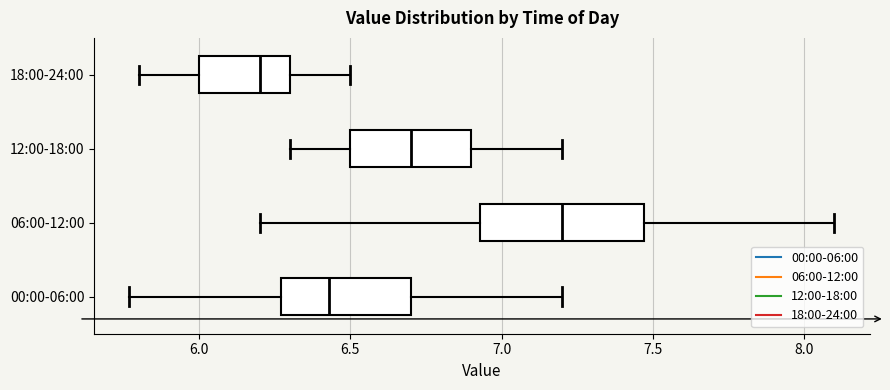

Reading bottom to top, read every box against the x-axis: the position of its median line, the range the box covers, and the ends of its whiskers. The values are not printed on the chart, so give them approximately, as read against the axis.

00:00-06:00: median 6.45, box 6.25 to 6.70, whiskers 5.75 to 7.20
06:00-12:00: median 7.20, box 6.95 to 7.45, whiskers 6.20 to 8.10
12:00-18:00: median 6.70, box 6.50 to 6.90, whiskers 6.30 to 7.20
18:00-24:00: median 6.20, box 6.00 to 6.30, whiskers 5.80 to 6.50